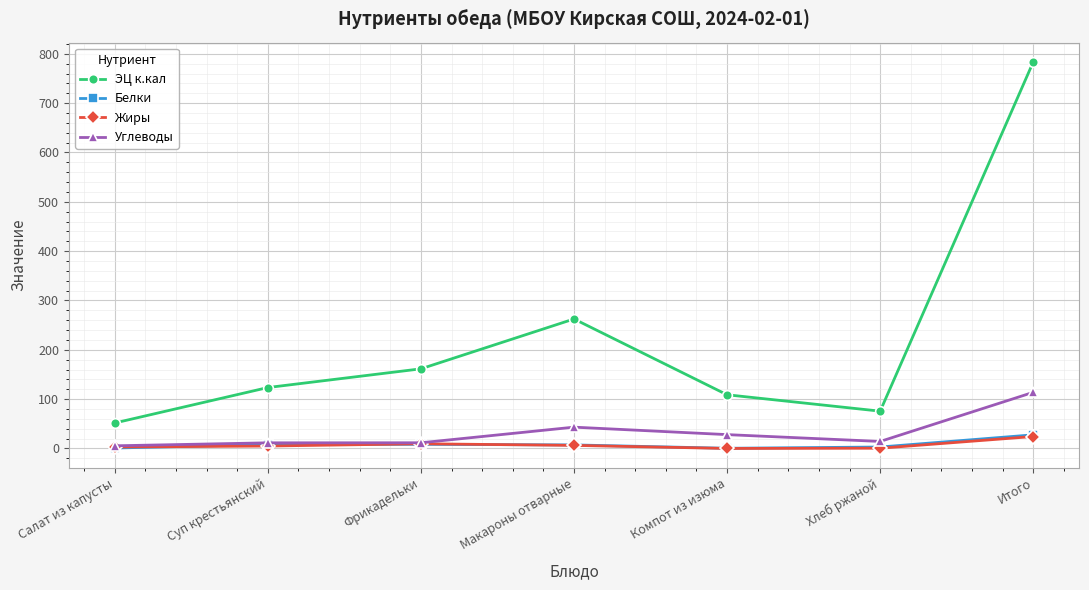

What is the difference between the maximum and minimum values in the ЭЦ к.кал series?

731.9